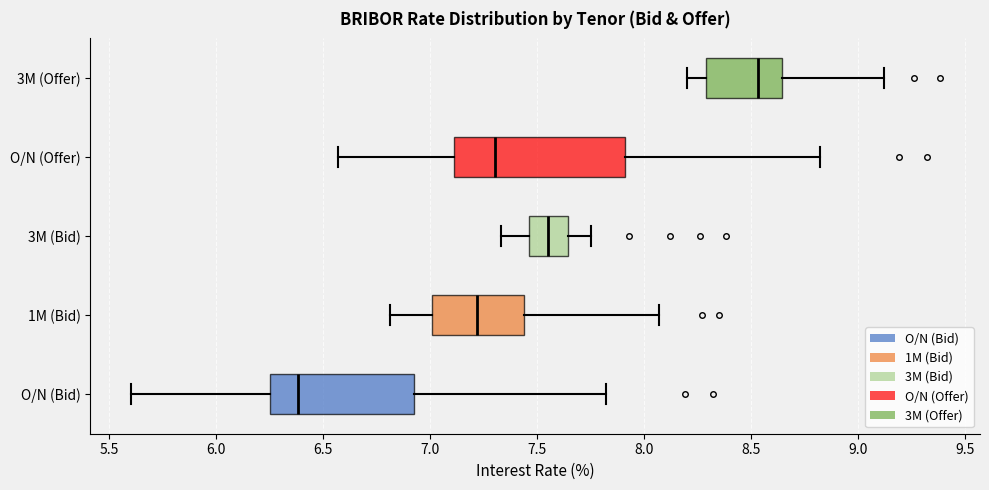

Which box is the widest, from its left edge to its right edge?

O/N (Offer)